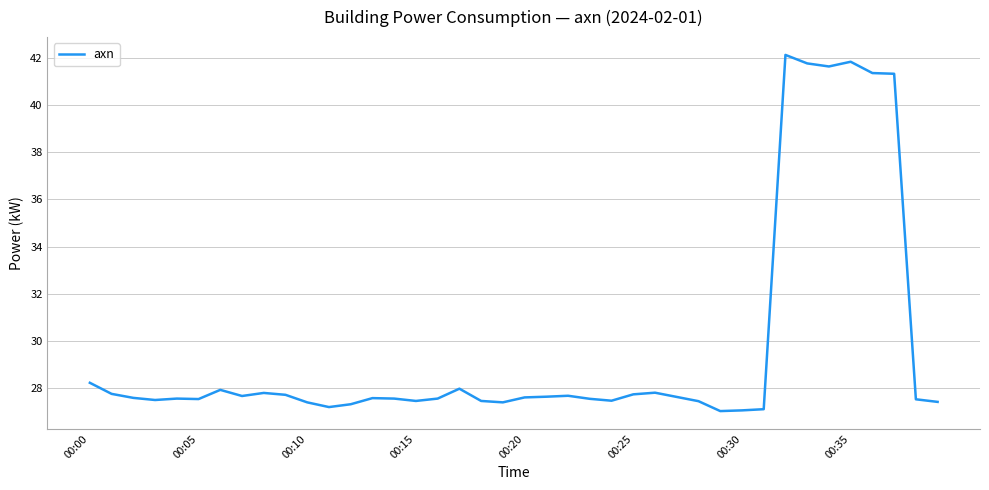

What is the difference between the second highest and minimum values?

14.8